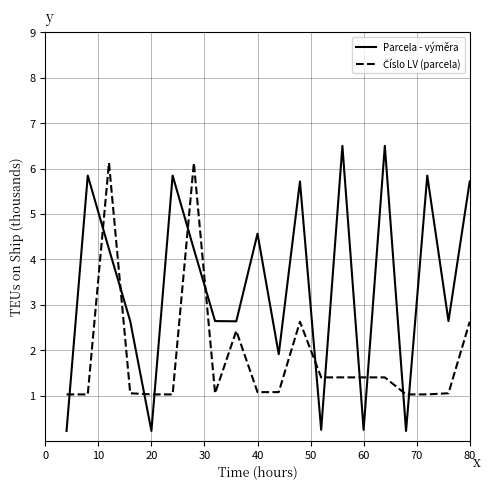

Which series has the widest spread of values?

Parcela - výměra